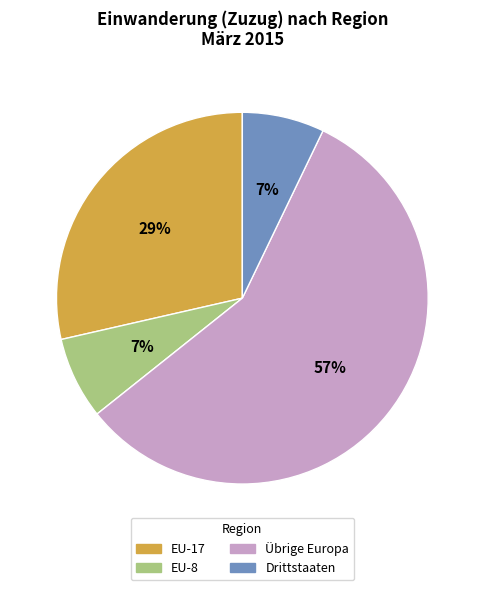

The EU-17 slice represents 29% of the pie. True or false?

True